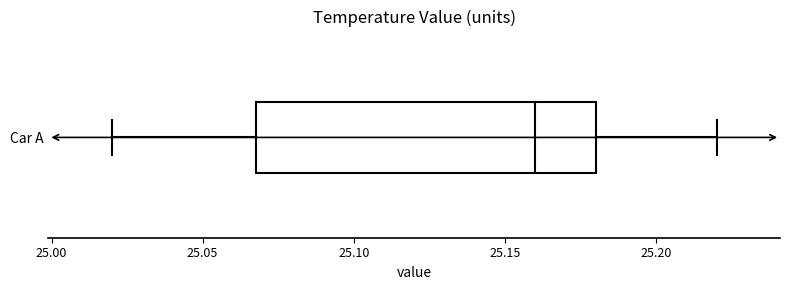

Read this box plot against the x-axis: the position of the median line, the range covered by the box, and the ends of both whiskers. The values are not printed on the chart, so give them approximately, as read against the axis.

median 25.16, box 25.07 to 25.18, whiskers 25.02 to 25.22